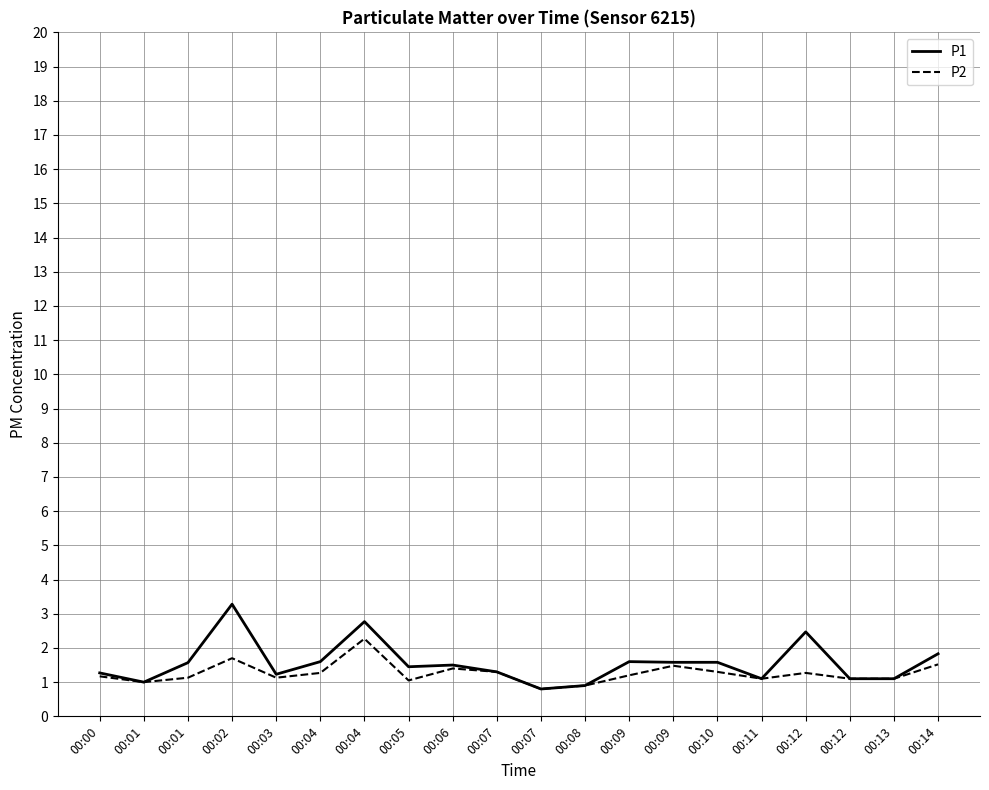

What are all the series names shown in the legend?

P1, P2